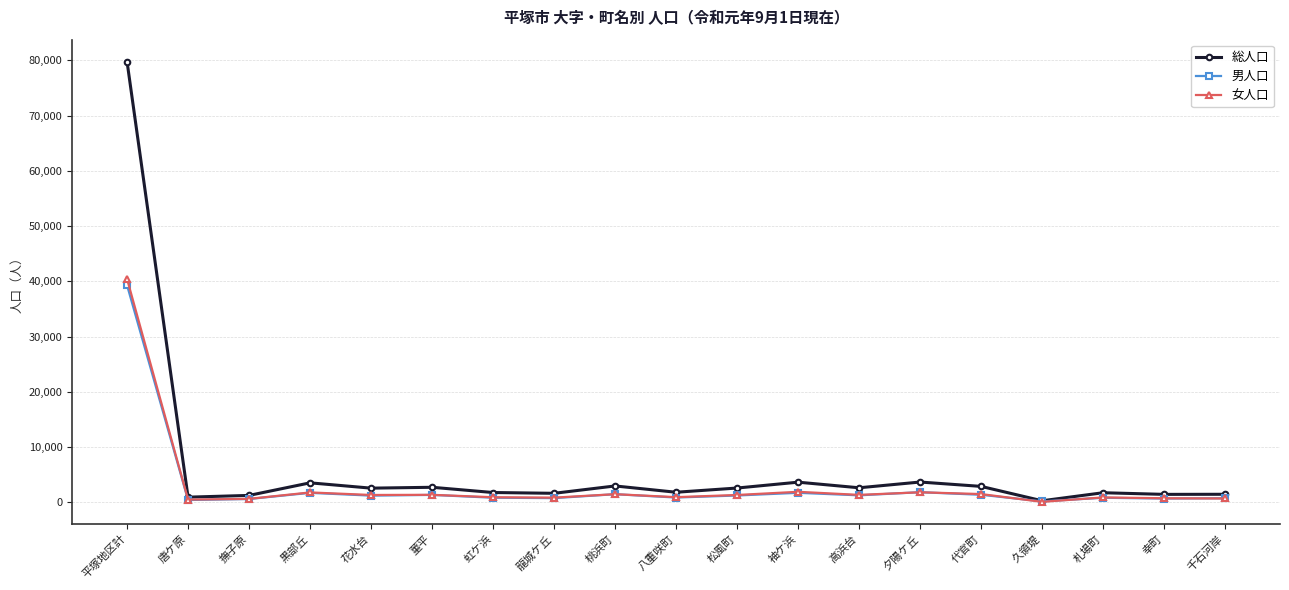

What are all the series names shown in the legend?

総人口, 男人口, 女人口